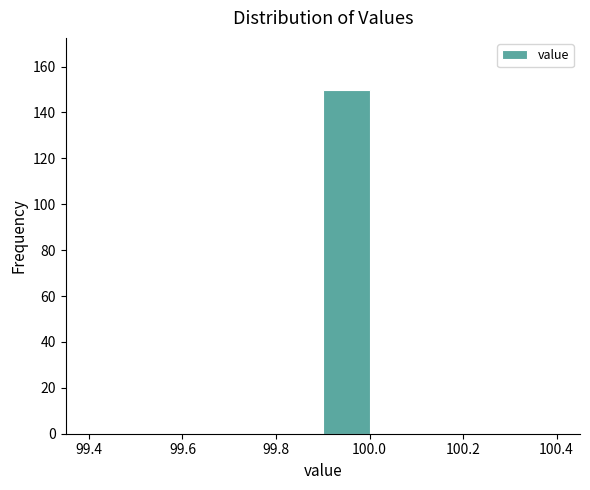

What is the height of the bar covering 99.9 to 100.0 on the x-axis? The values are not printed on the chart, so give them approximately, as read against the axis.

150